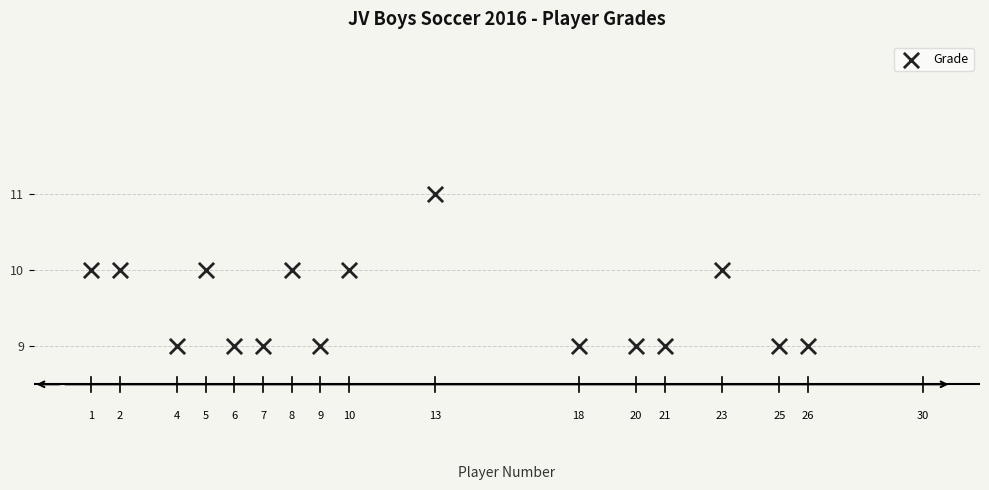

What Y value in the scatter plot is closest to 10?

10